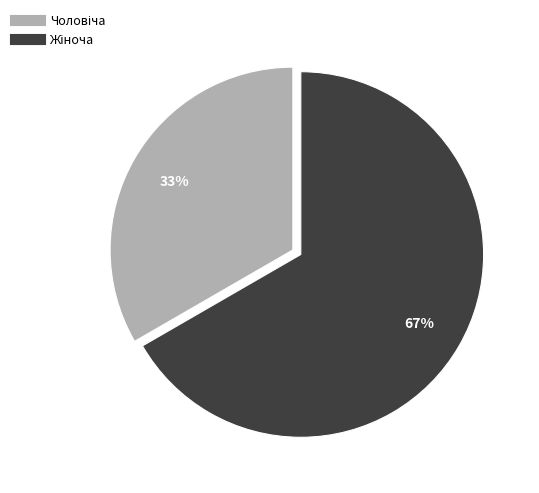

To the nearest percent, what is the average slice percentage?

50%